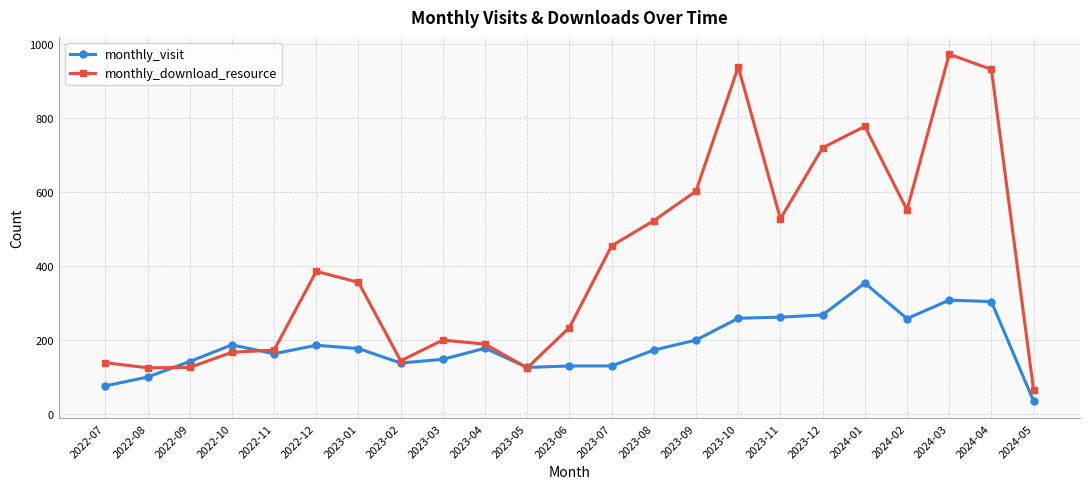

Does the chart display data point markers on the line(s)?

Yes